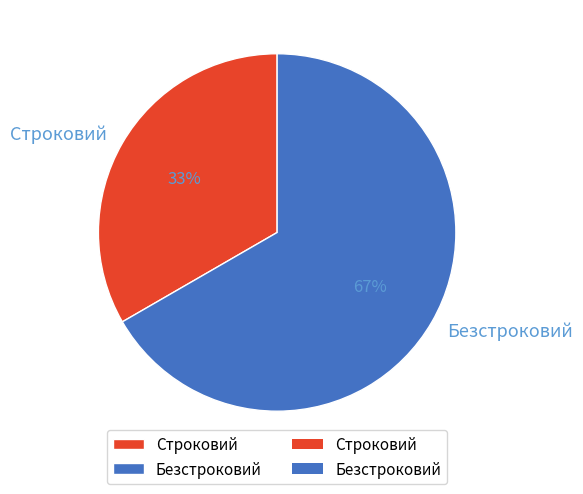

Which category has the smallest portion of the pie?

Строковий